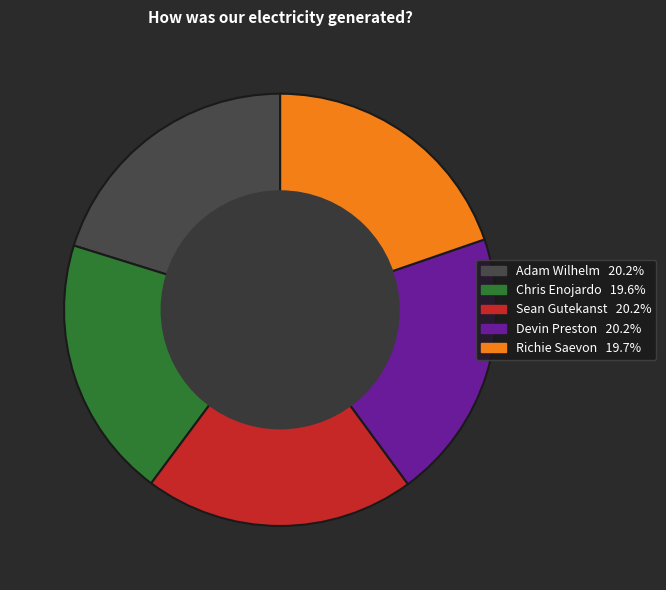

Approximately how many times larger is the value at Devin Preston compared to Richie Saevon?

1.0